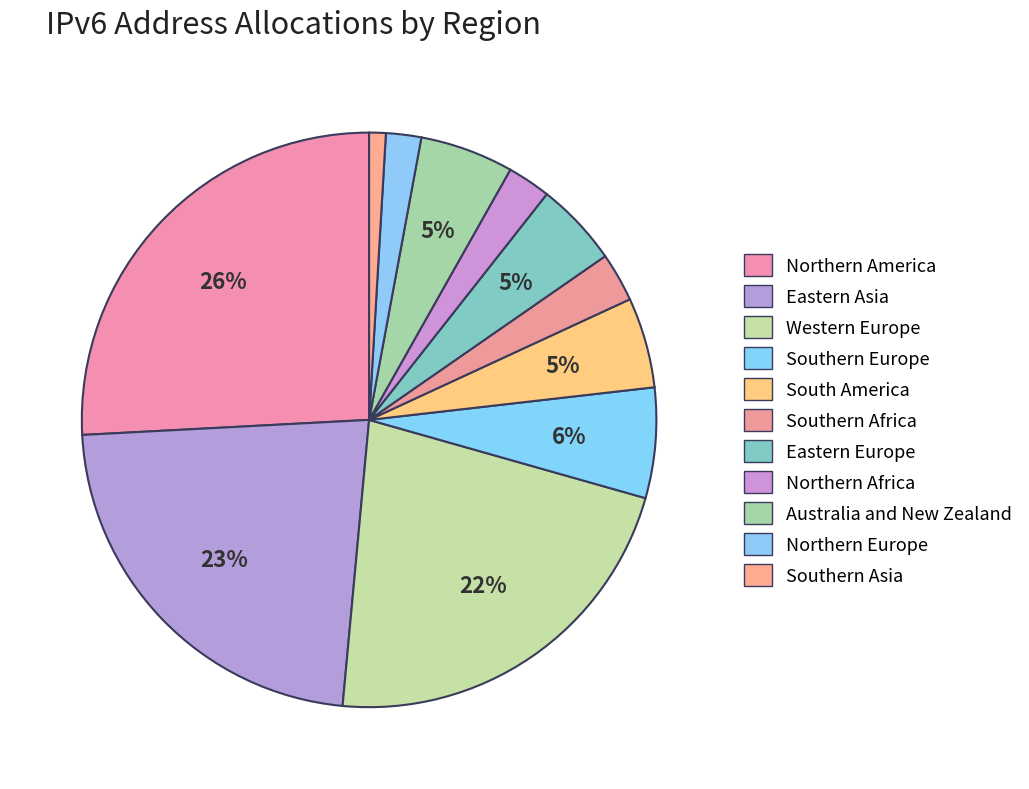

Count the number of slices in the pie.

11